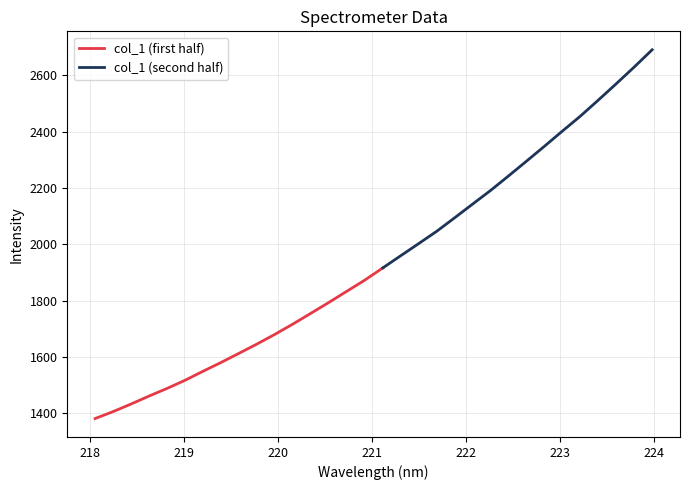

What is the smallest value displayed?

1381.1